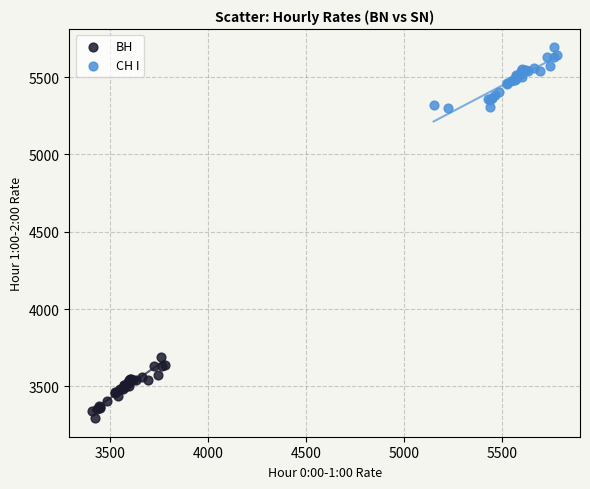

Which series reaches the maximum Y coordinate?

СН I